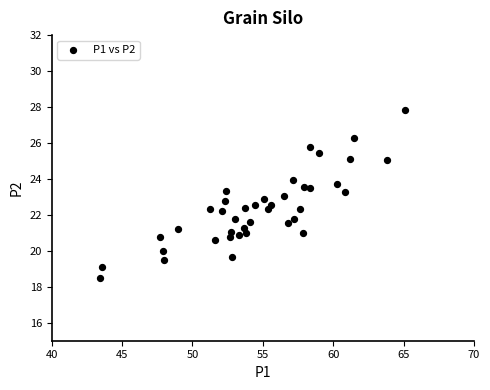

What is the range of X values (max minus min)?

21.7